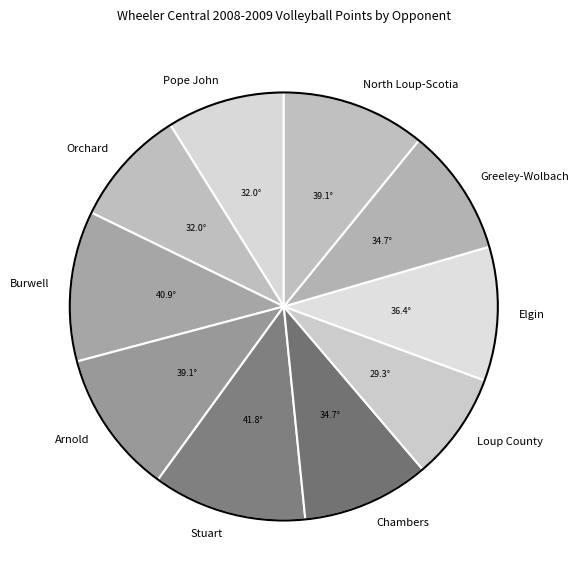

Which has a higher value, Orchard or Elgin?

Elgin